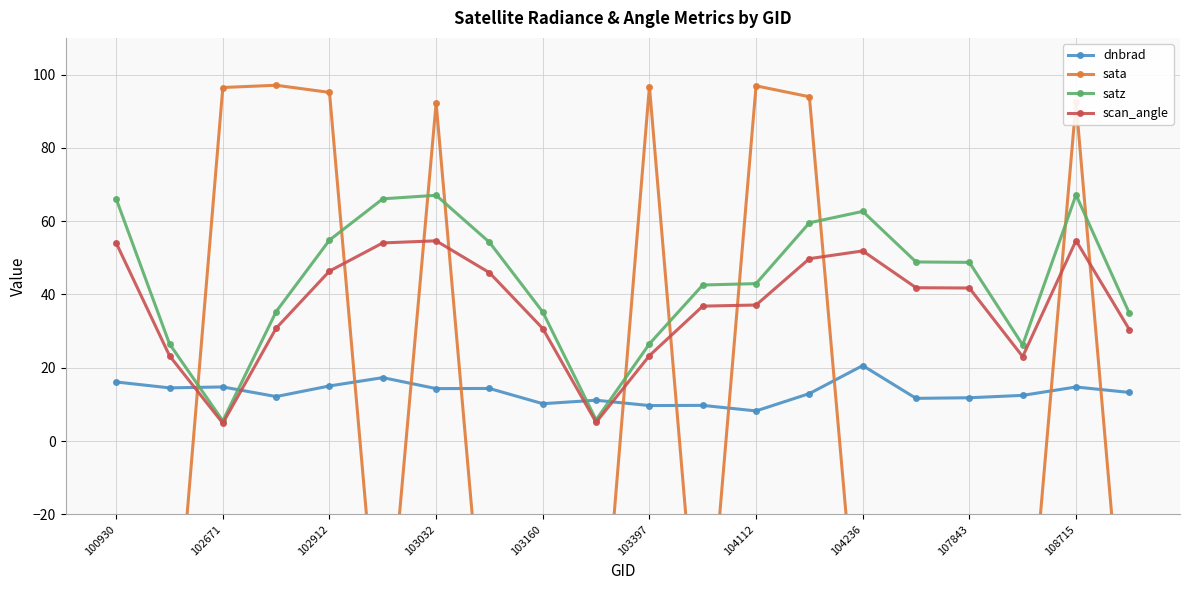

What is the sum of all dnbrad values?

265.2